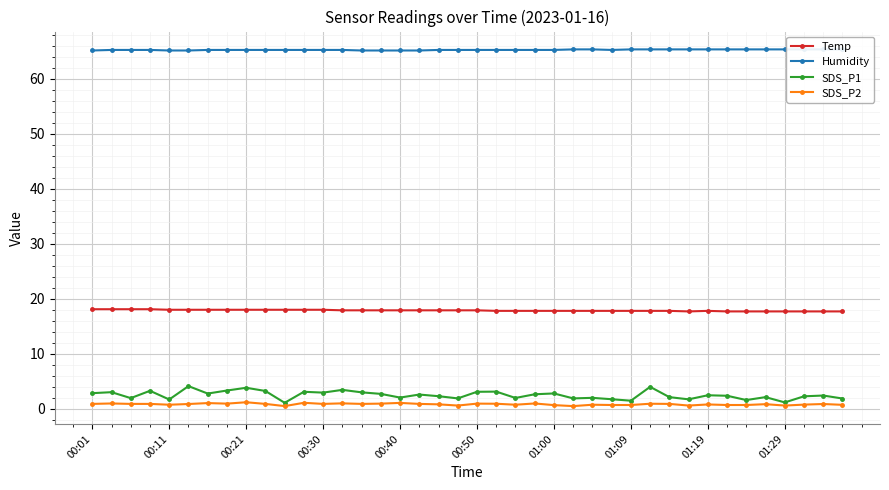

True or false: SDS_P1 and Temp intersect in this chart.

False